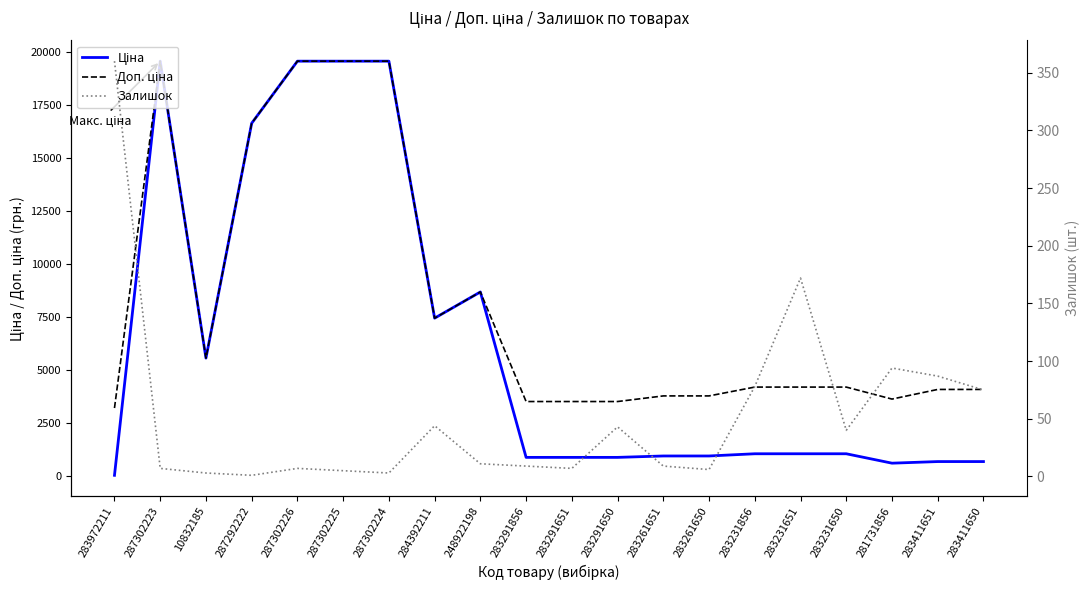

At how many categories does at least one series exceed 2365?

20